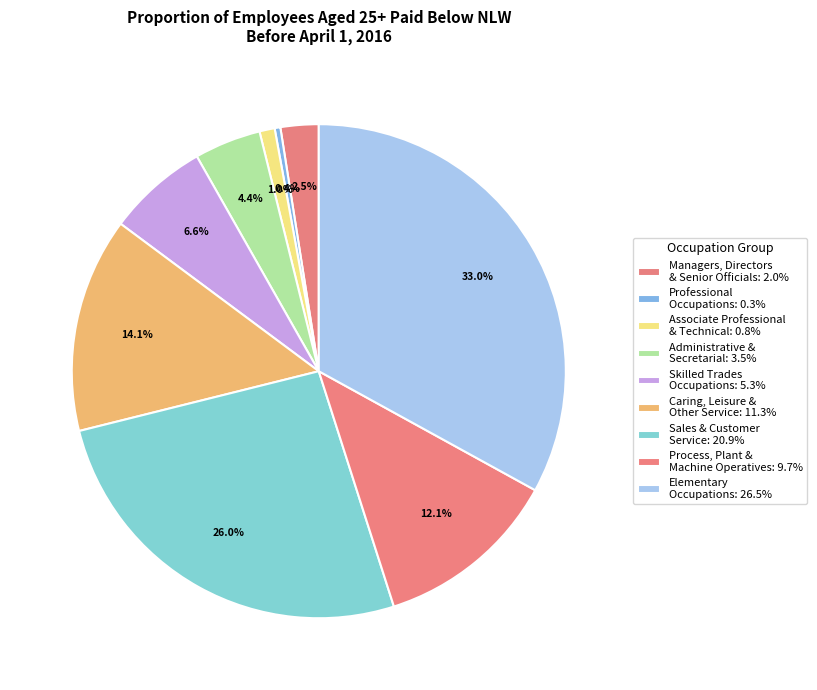

Count the number of slices in the pie.

9